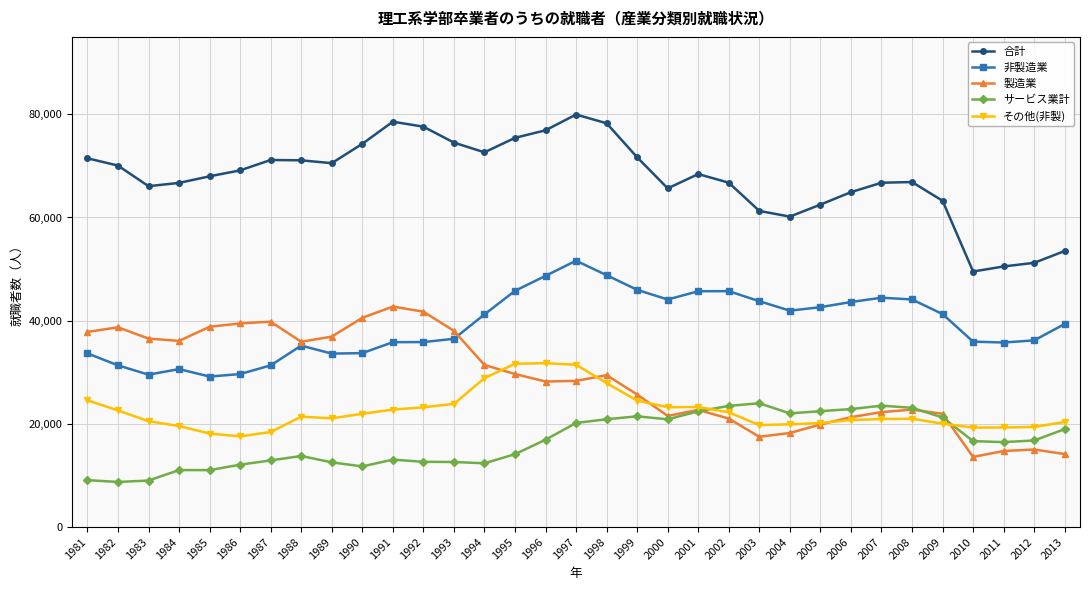

Read the 合計 value at 1996.

76895